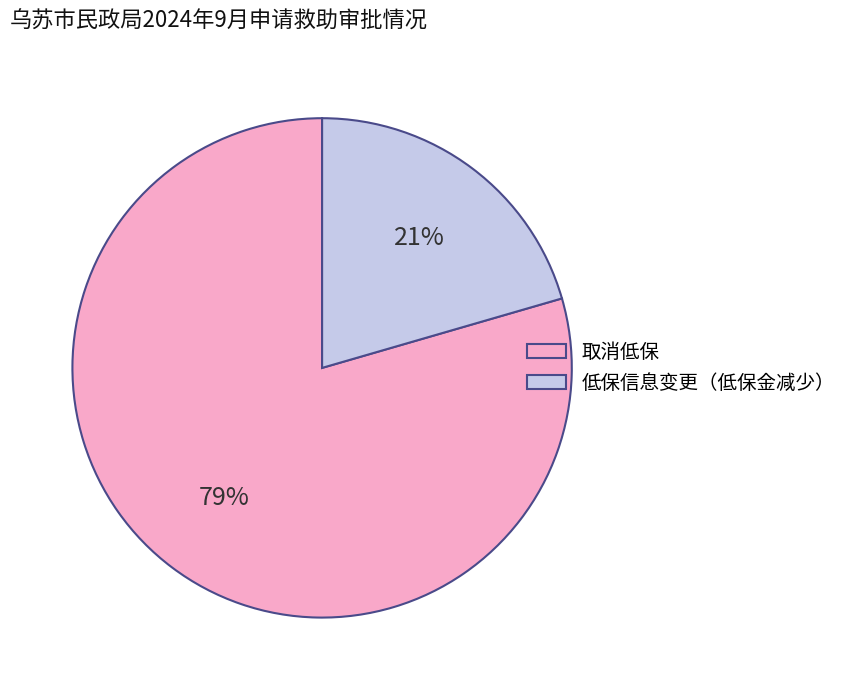

Which category has the smallest portion of the pie?

低保信息变更（低保金减少）